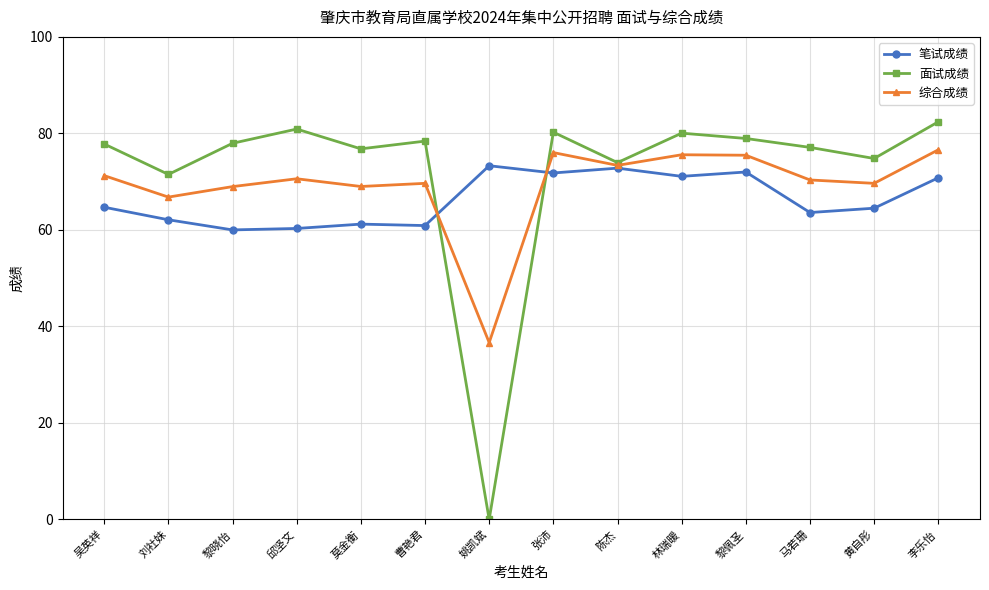

Which series has the largest total across all categories?

面试成绩